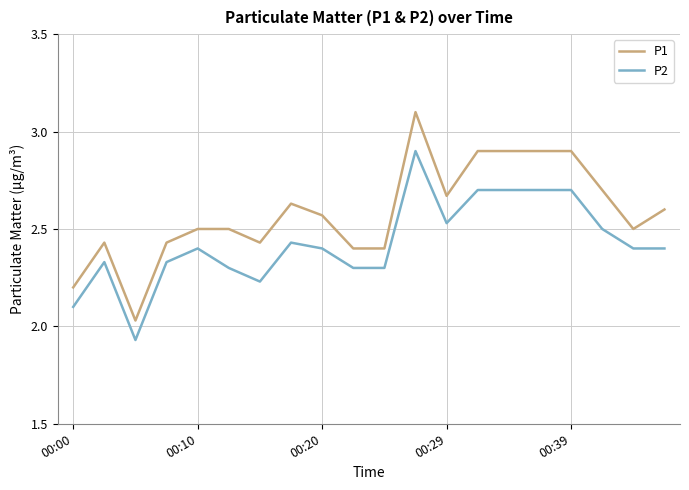

Does the chart display data point markers on the line(s)?

No